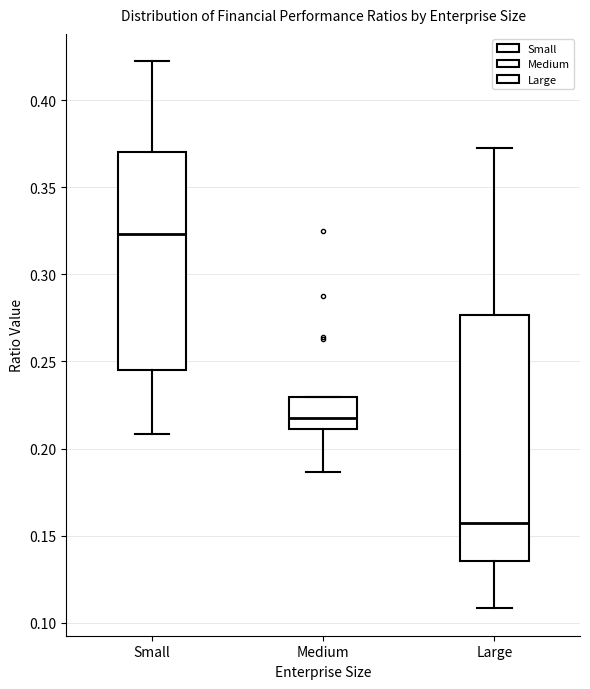

Reading left to right, transcribe this box plot: for each box, give where its median line is, the range the box spans, and where its two whiskers end, as read against the y-axis. The values are not printed on the chart, so give them approximately, as read against the axis.

Small: median 0.325, box 0.245 to 0.370, whiskers 0.210 to 0.420
Medium: median 0.215, box 0.210 to 0.230, whiskers 0.185 to 0.230
Large: median 0.155, box 0.135 to 0.275, whiskers 0.110 to 0.375